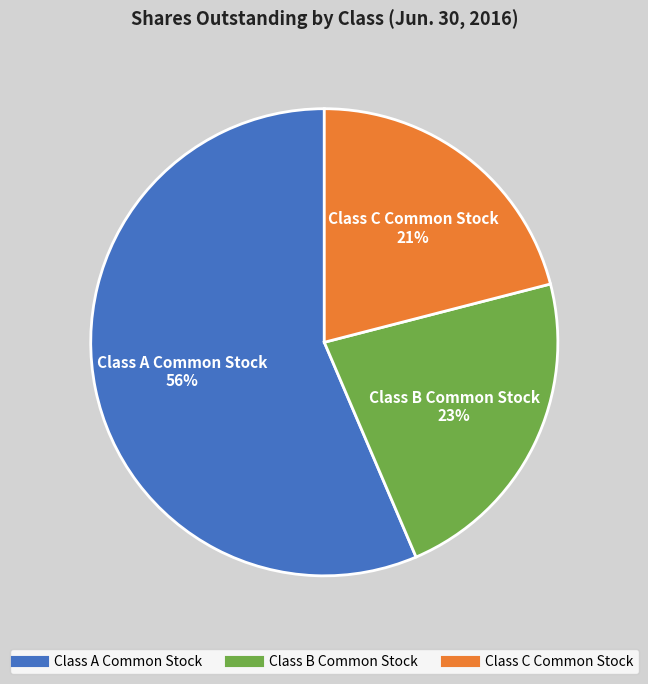

Which slice is the smallest?

Class C Common Stock